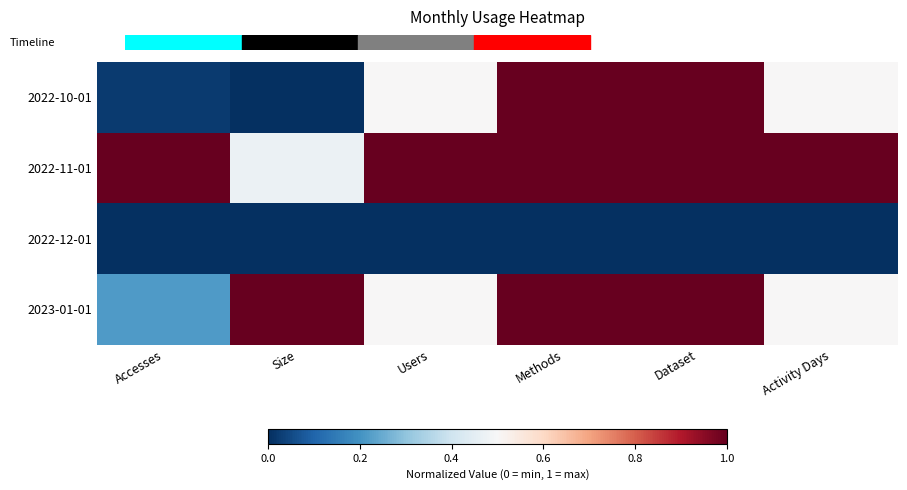

Between Methods and Users, which is larger?

Methods